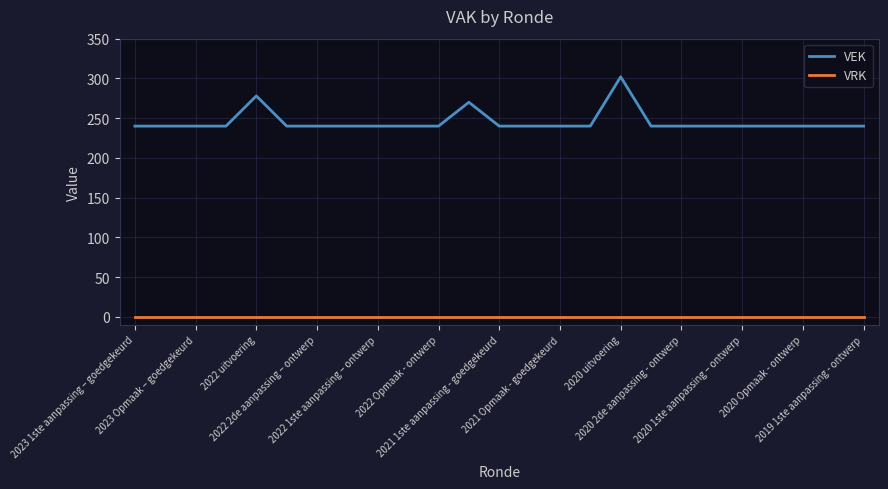

Reading right to left, extract all data points from this chart.

VEK: 240	240	240	240	240	240	240	240	302	240	240	240	240	270	240	240	240	240	240	240	278	240	240	240	240
VRK: 0	0	0	0	0	0	0	0	0	0	0	0	0	0	0	0	0	0	0	0	0	0	0	0	0